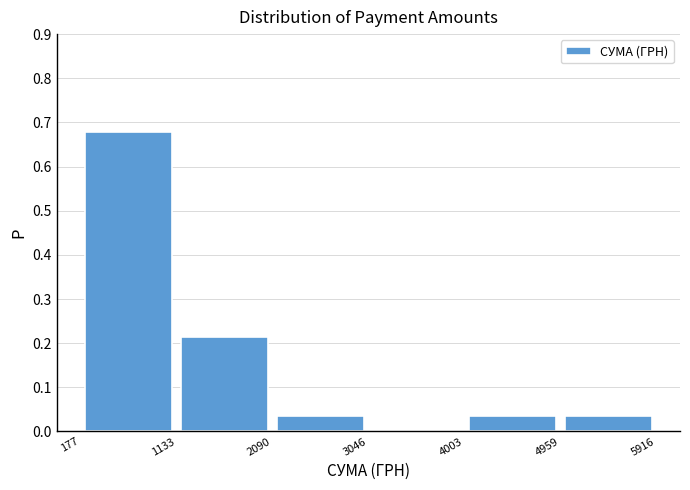

How tall is the bar that spans 177 to 1133 on the x-axis? The values are not printed on the chart, so give them approximately, as read against the axis.

0.68